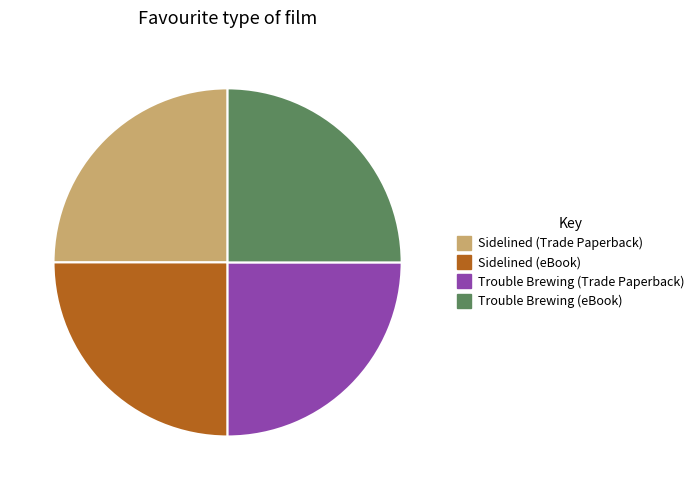

Is there a majority slice in this chart?

No